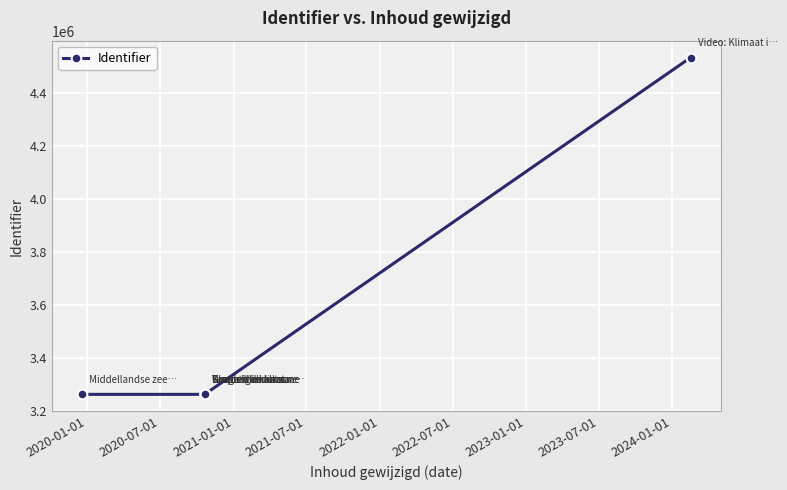

True or false: the data shows 4327356 at 2020-01-01.

False